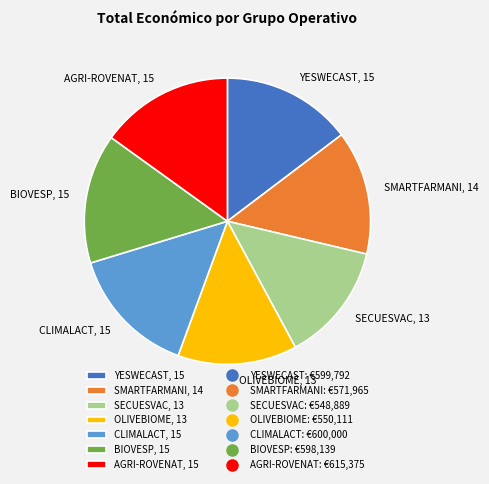

Is AGRI-ROVENAT, 15 the majority of the pie?

No